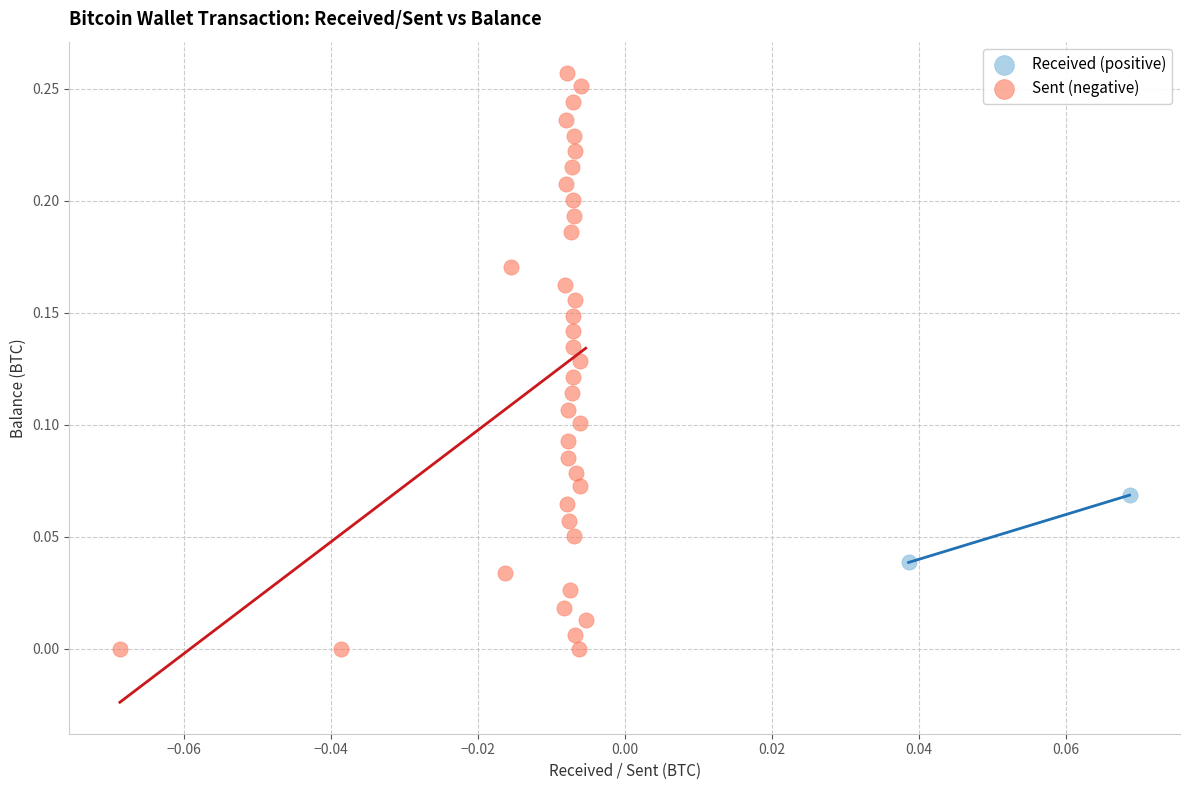

What are all the series names shown in the legend?

Received (positive), Sent (negative)